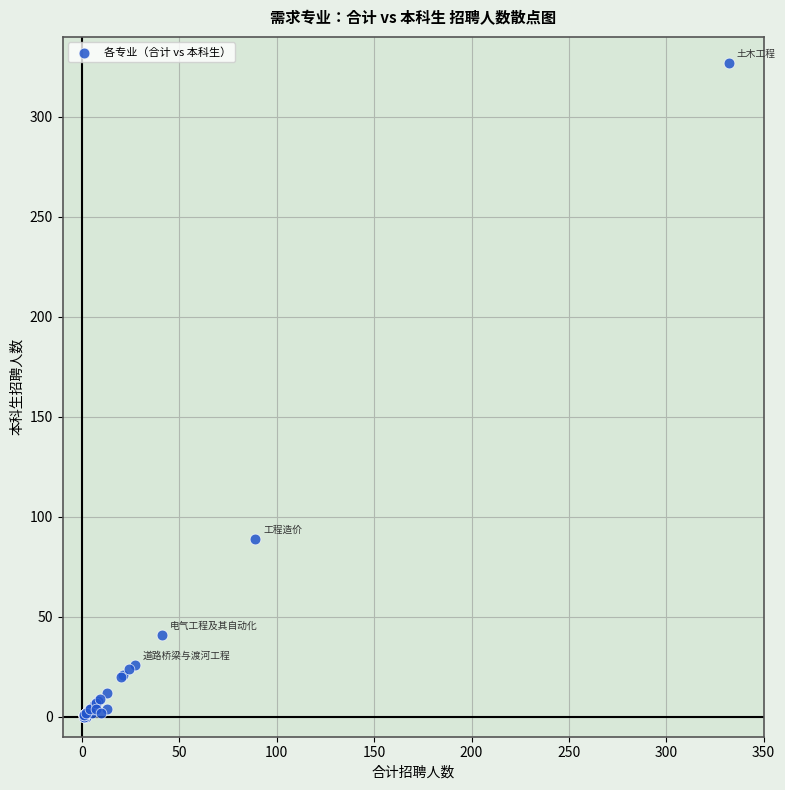

What Y value in the scatter plot is closest to 163?

89